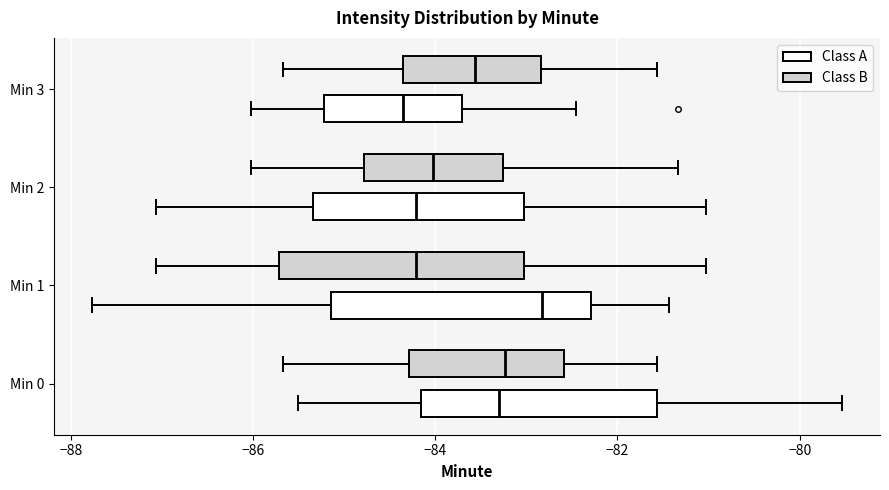

Reading bottom to top, transcribe this box plot: for each box, give where its median line is, the range the box spans, and where its two whiskers end, as read against the x-axis. The values are not printed on the chart, so give them approximately, as read against the axis.

Min 0 (Class A): median -83.2, box -84.2 to -81.6, whiskers -85.6 to -79.6
Min 0 (Class B): median -83.2, box -84.2 to -82.6, whiskers -85.6 to -81.6
Min 1 (Class A): median -82.8, box -85.2 to -82.2, whiskers -87.8 to -81.4
Min 1 (Class B): median -84.2, box -85.8 to -83.0, whiskers -87.0 to -81.0
Min 2 (Class A): median -84.2, box -85.4 to -83.0, whiskers -87.0 to -81.0
Min 2 (Class B): median -84.0, box -84.8 to -83.2, whiskers -86.0 to -81.4
Min 3 (Class A): median -84.4, box -85.2 to -83.8, whiskers -86.0 to -82.4
Min 3 (Class B): median -83.6, box -84.4 to -82.8, whiskers -85.6 to -81.6